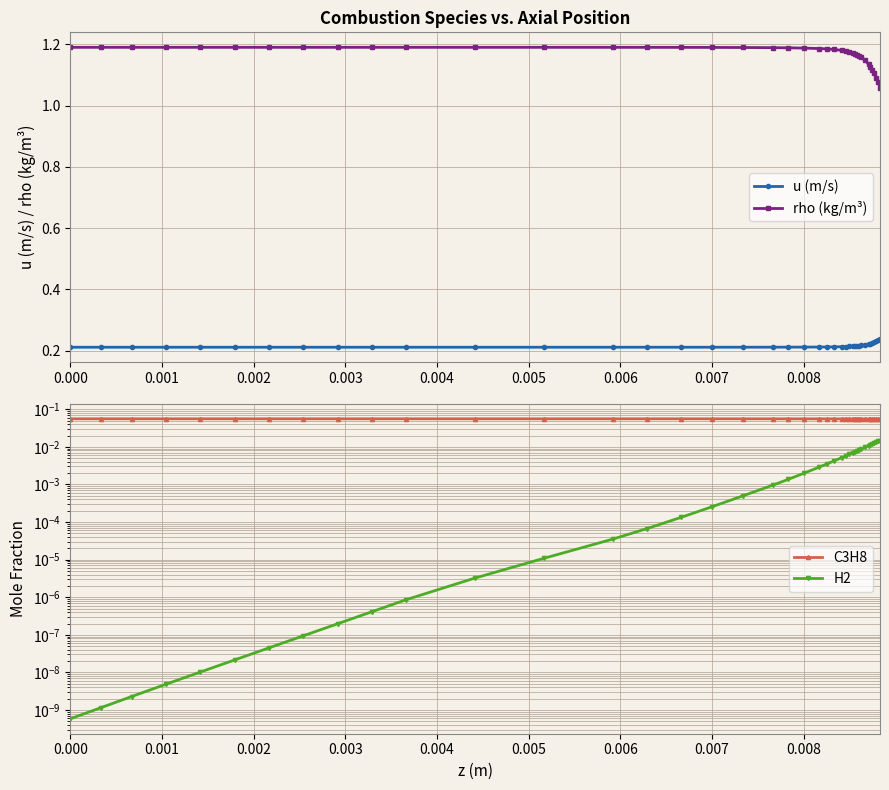

Count the u (m/s) values in the range 0 to 1.

40